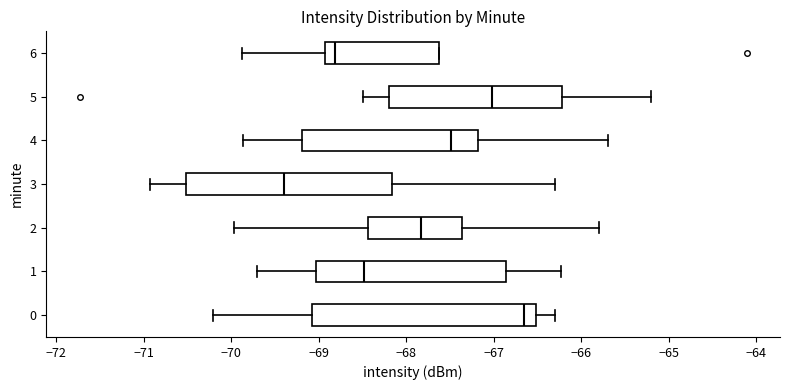

Reading bottom to top, read every box against the x-axis: the position of its median line, the range the box covers, and the ends of its whiskers. The values are not printed on the chart, so give them approximately, as read against the axis.

0: median -66.6, box -69.1 to -66.5, whiskers -70.2 to -66.3
1: median -68.5, box -69.0 to -66.9, whiskers -69.7 to -66.2
2: median -67.8, box -68.4 to -67.4, whiskers -70.0 to -65.8
3: median -69.4, box -70.5 to -68.2, whiskers -70.9 to -66.3
4: median -67.5, box -69.2 to -67.2, whiskers -69.9 to -65.7
5: median -67.0, box -68.2 to -66.2, whiskers -68.5 to -65.2
6: median -68.8, box -68.9 to -67.6, whiskers -69.9 to -67.6